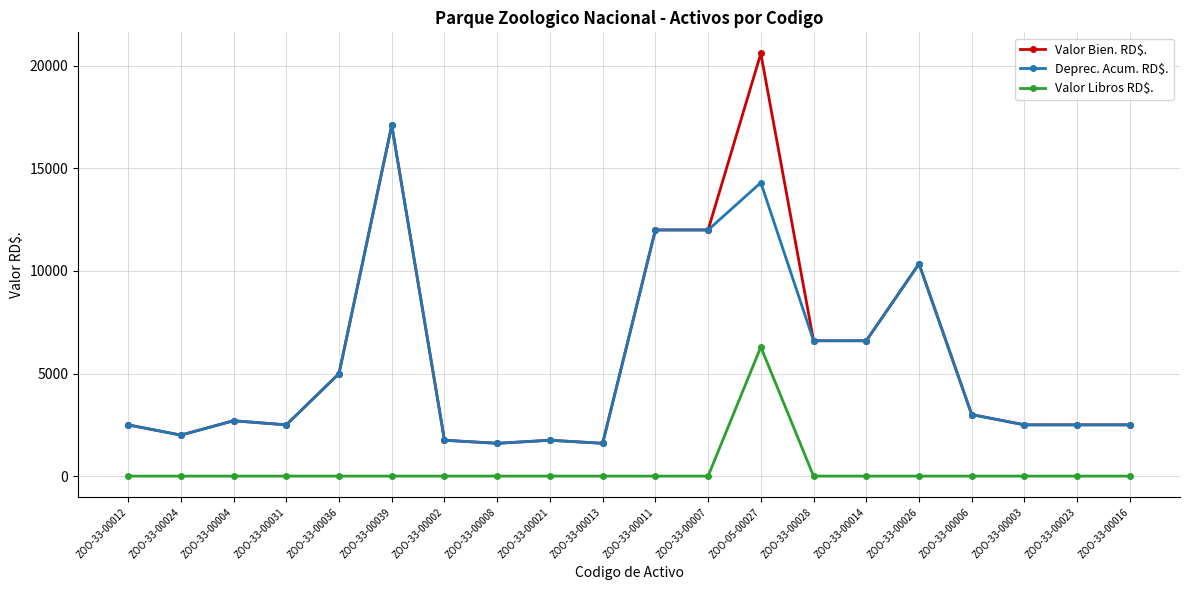

What is the label of the 15th point from the left?

ZOO-33-00014